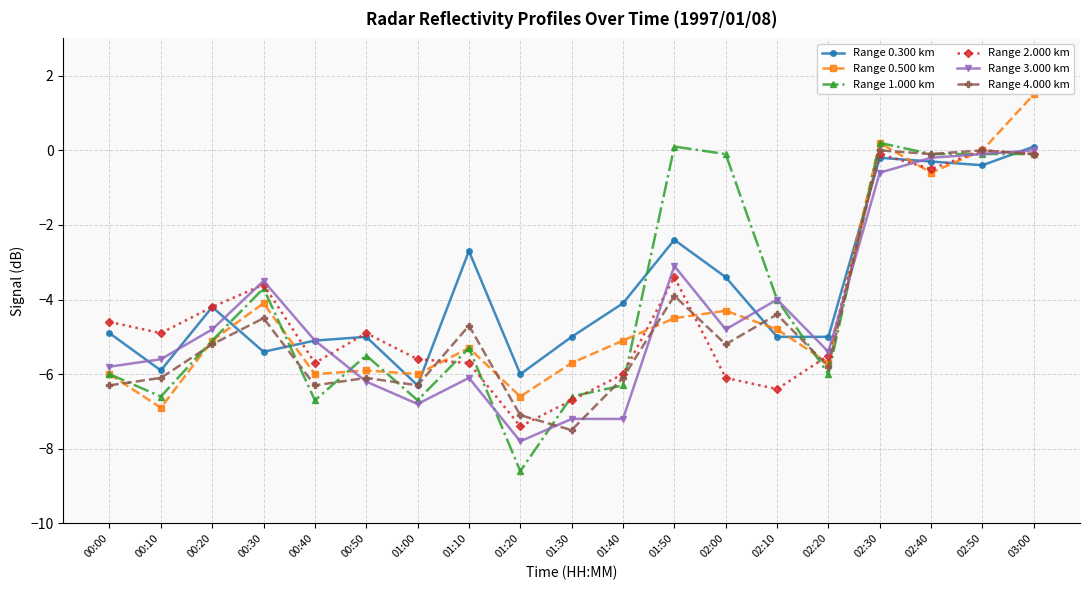

At which category does Range 0.500 km reach its first local valley?

00:10